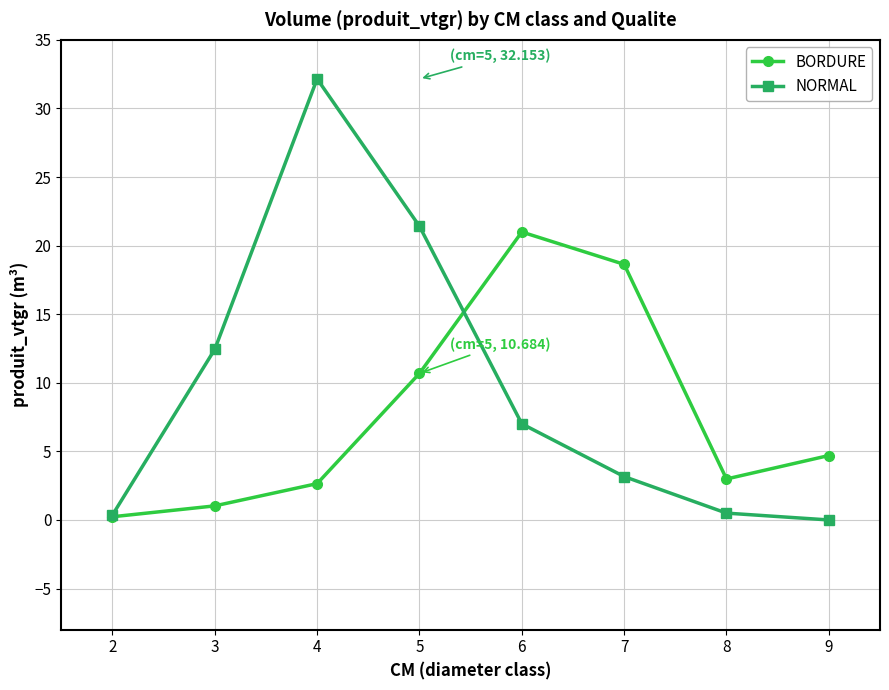

Which series has the largest range (max minus min)?

NORMAL